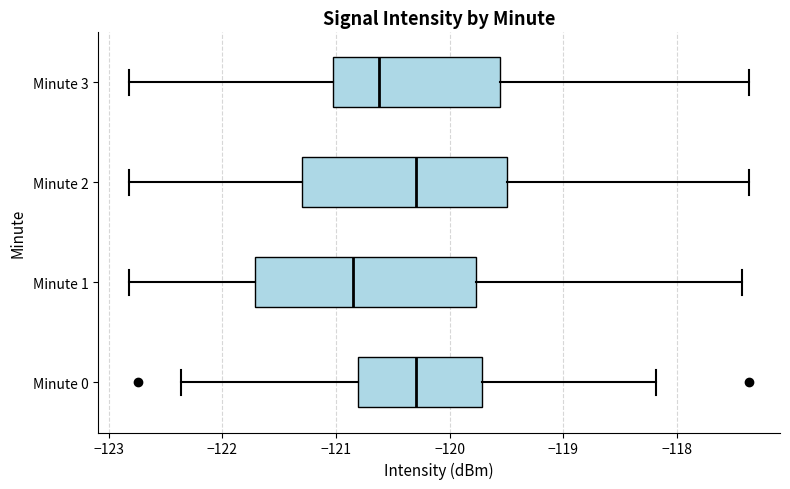

Which box has the furthest to the left median line?

Minute 1